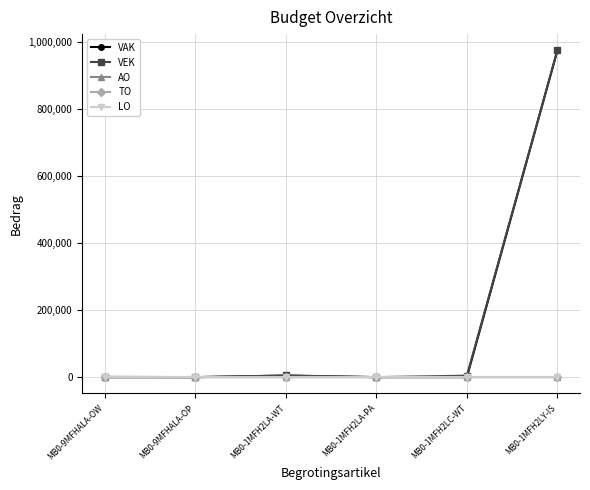

How many lines are shown in the chart?

5